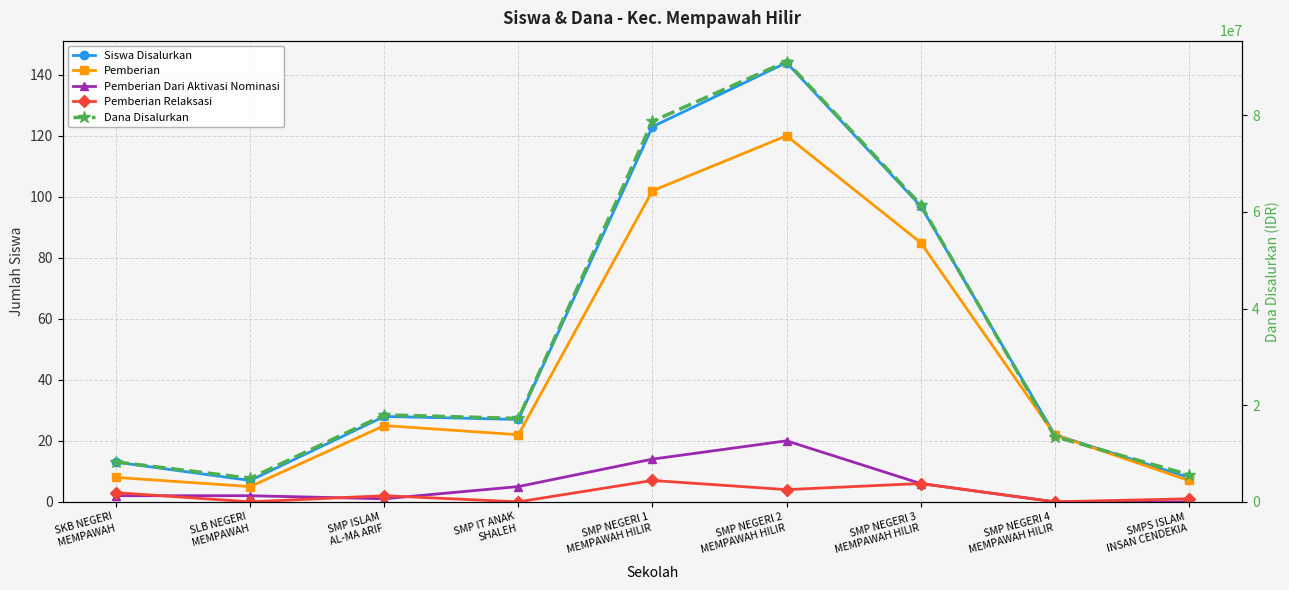

Reading left to right, what are all the values shown in this chart?

Siswa Disalurkan: 13	7	28	27	123	144	97	22	8
Pemberian: 8	5	25	22	102	120	85	22	7
Pemberian Dari Aktivasi Nominasi: 2	2	1	5	14	20	6	0	0
Pemberian Relaksasi: 3	0	2	0	7	4	6	0	1
Dana Disalurkan: 8250000	4875000	18000000	17250000	78750000	91125000	61500000	13500000	5625000